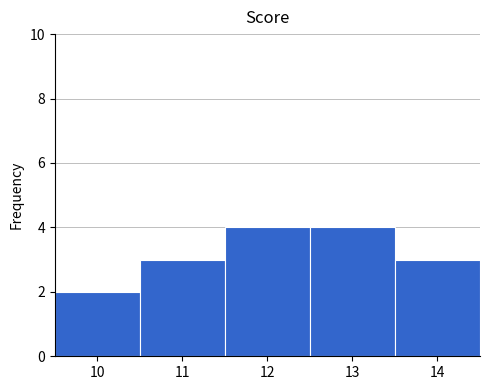

Reading left to right, transcribe this chart: for each bar, give the range it covers on the x-axis and its height. The values are not printed on the chart, so give them approximately, as read against the axis.

9.5 to 10.5: 2
10.5 to 11.5: 3
11.5 to 12.5: 4
12.5 to 13.5: 4
13.5 to 14.5: 3